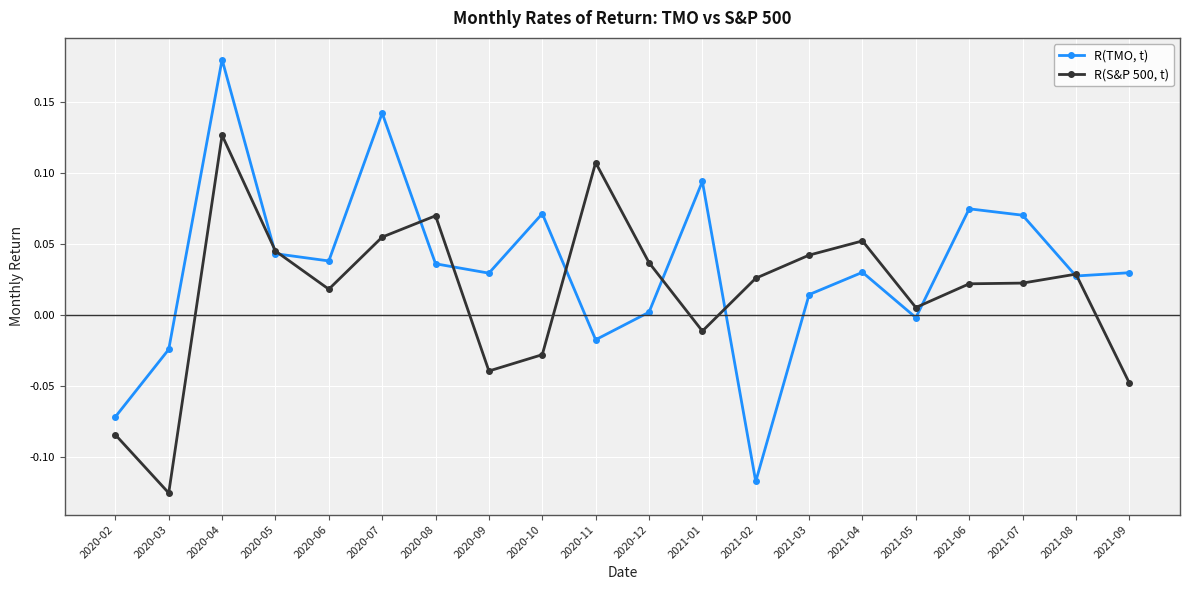

True or false: R(S&P 500, t) has more than 2 interior local peaks.

True